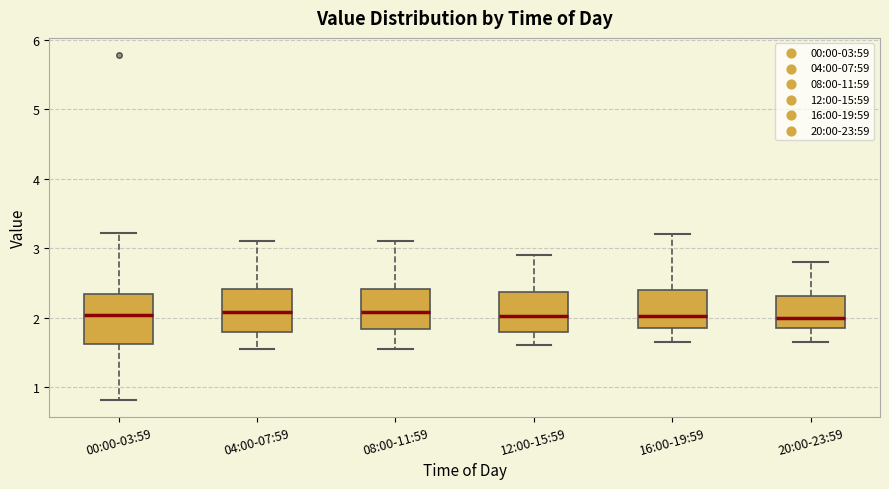

Reading left to right, read every box against the y-axis: the position of its median line, the range the box covers, and the ends of its whiskers. The values are not printed on the chart, so give them approximately, as read against the axis.

00:00-03:59: median 2.0, box 1.6 to 2.3, whiskers 0.8 to 3.2
04:00-07:59: median 2.1, box 1.8 to 2.4, whiskers 1.6 to 3.1
08:00-11:59: median 2.1, box 1.8 to 2.4, whiskers 1.6 to 3.1
12:00-15:59: median 2.0, box 1.8 to 2.4, whiskers 1.6 to 2.9
16:00-19:59: median 2.0, box 1.9 to 2.4, whiskers 1.7 to 3.2
20:00-23:59: median 2.0, box 1.9 to 2.3, whiskers 1.7 to 2.8